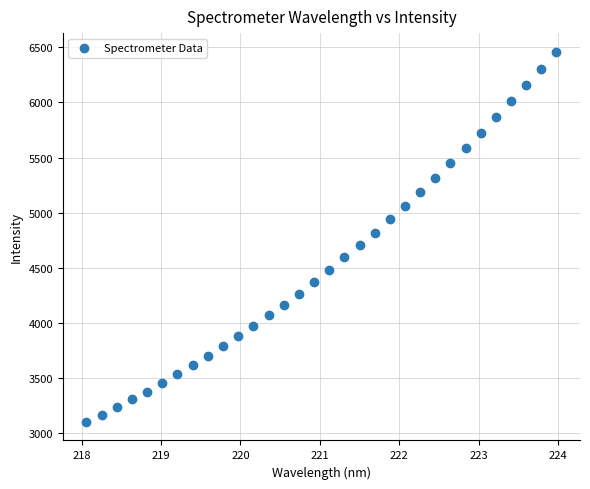

What is the range of Y values (max minus min)?

3359.6